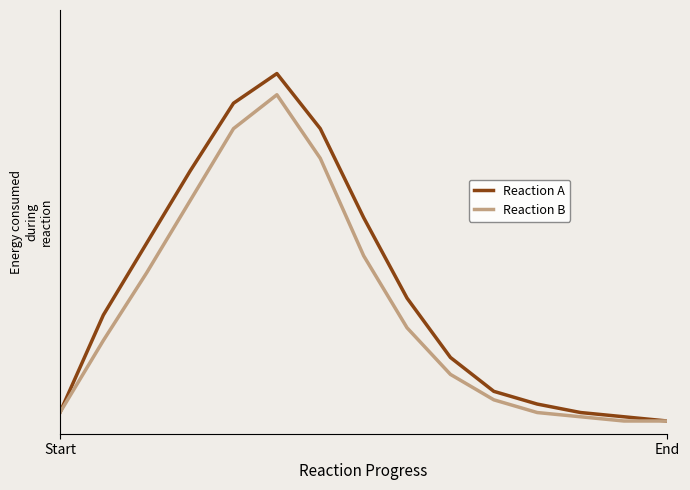

Is this an area chart (filled region under the line)?

No